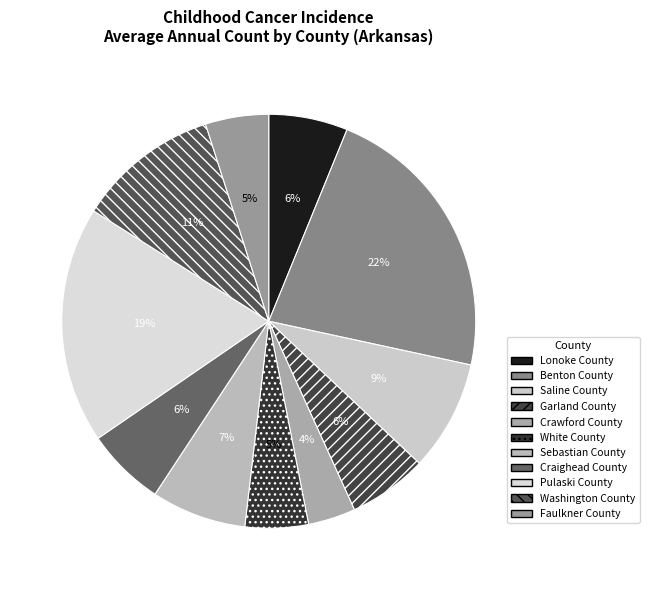

Is Benton County the majority of the pie?

No